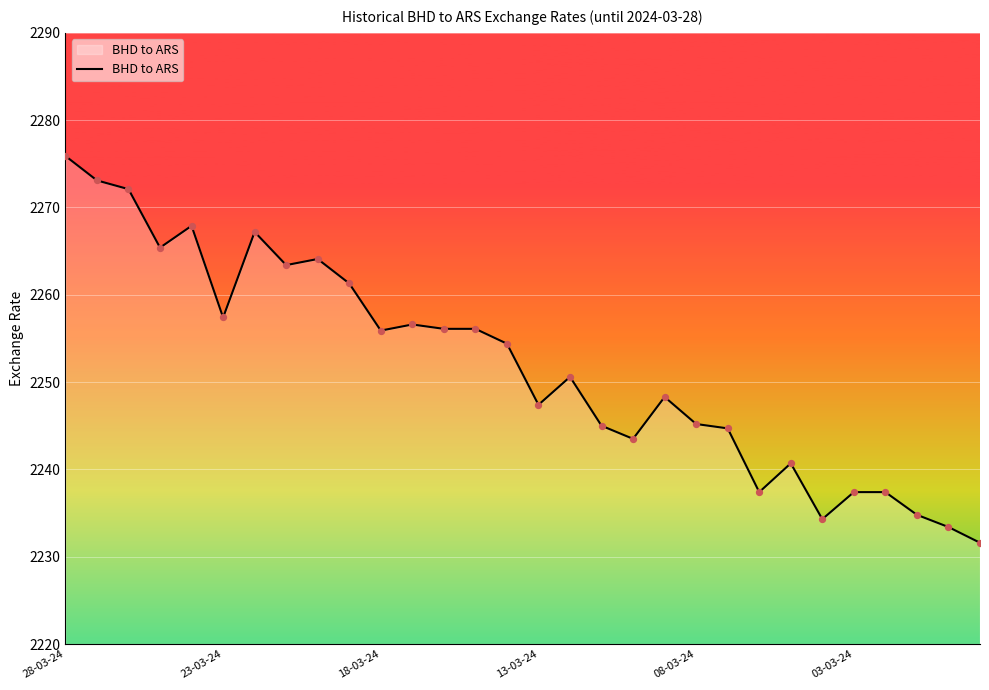

What is the maximum value shown in the chart?

2275.9